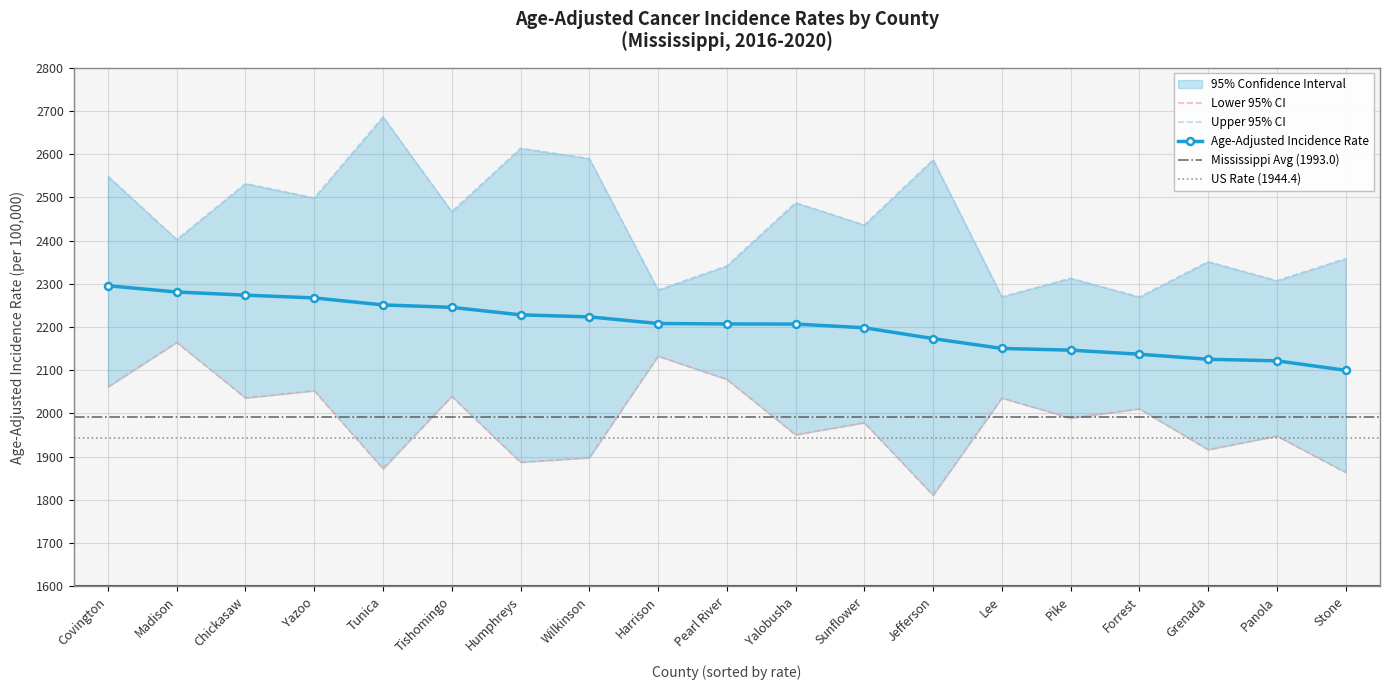

How many interior local valleys does the Upper 95% CI series have?

8